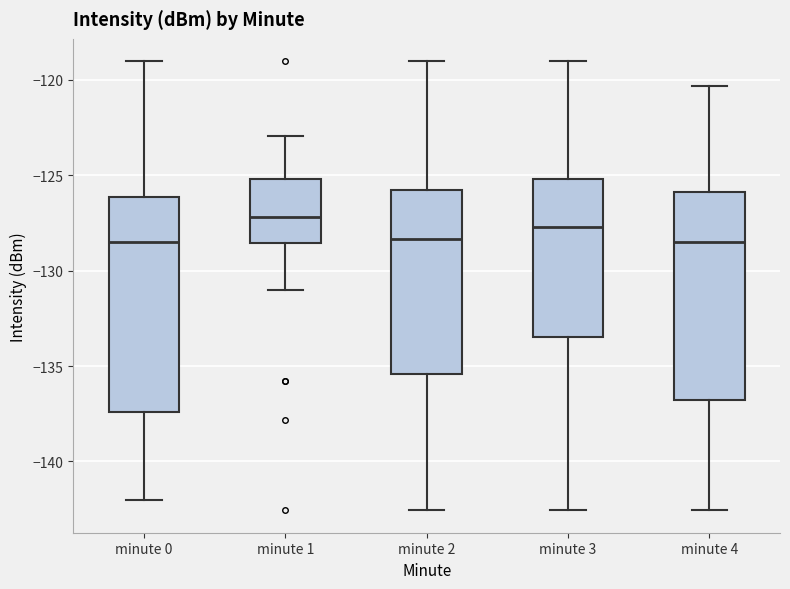

Reading left to right, read every box against the y-axis: the position of its median line, the range the box covers, and the ends of its whiskers. The values are not printed on the chart, so give them approximately, as read against the axis.

minute 0: median -128.5, box -137.5 to -126.0, whiskers -142.0 to -119.0
minute 1: median -127.0, box -128.5 to -125.0, whiskers -131.0 to -123.0
minute 2: median -128.5, box -135.5 to -126.0, whiskers -142.5 to -119.0
minute 3: median -127.5, box -133.5 to -125.0, whiskers -142.5 to -119.0
minute 4: median -128.5, box -137.0 to -126.0, whiskers -142.5 to -120.5